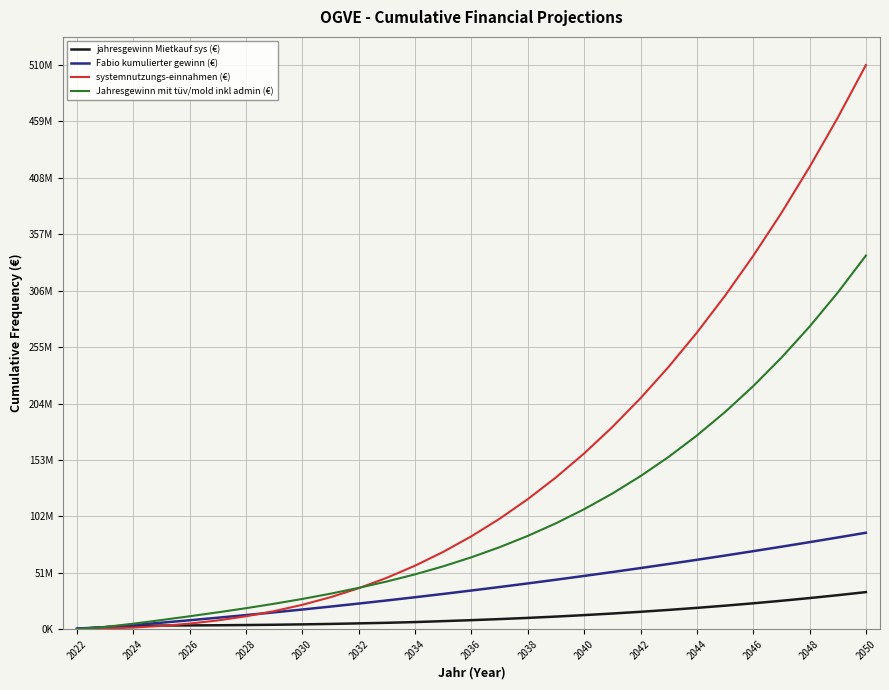

Which series has the largest range (max minus min)?

systemnutzungs-einnahmen (€)